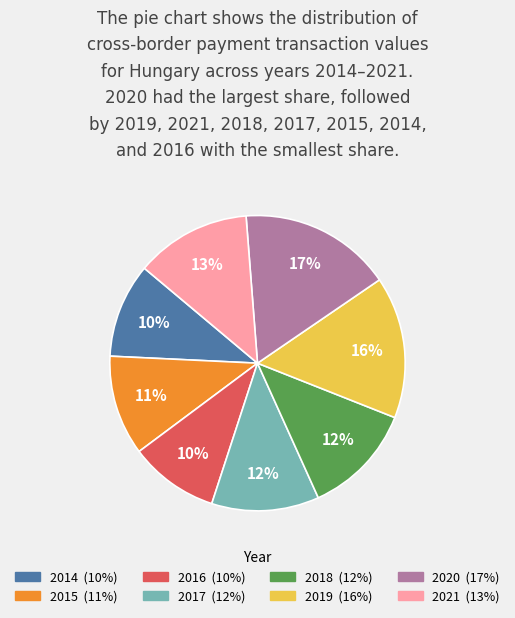

What percentage is the 2015 slice, to the nearest percent?

11%